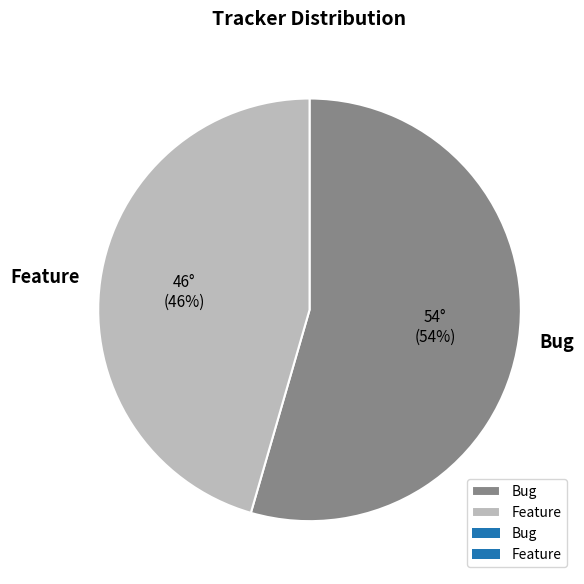

Does Feature represent more than half of the total?

No